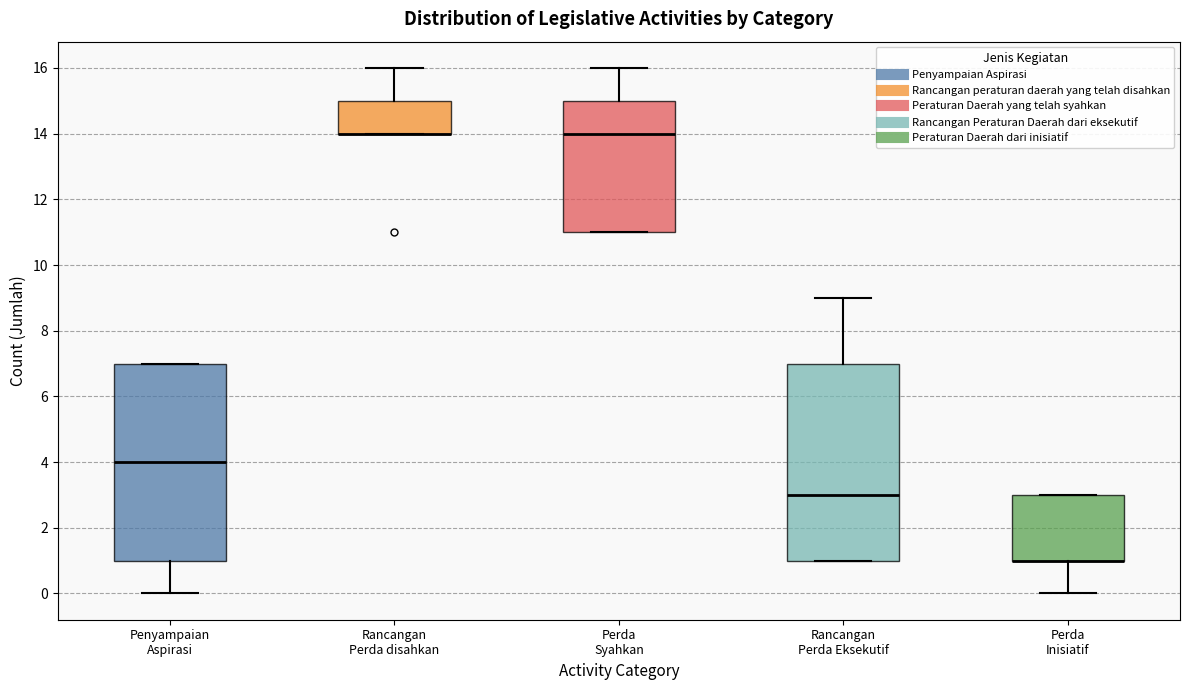

Reading left to right, read every box against the y-axis: the position of its median line, the range the box covers, and the ends of its whiskers. The values are not printed on the chart, so give them approximately, as read against the axis.

Penyampaian Aspirasi: median 4, box 1 to 7, whiskers 0 to 7
Rancangan Perda disahkan: median 14 (drawn on the box's lower edge), box 14 to 15, whiskers 14 to 16
Perda Syahkan: median 14, box 11 to 15, whiskers 11 to 16
Rancangan Perda Eksekutif: median 3, box 1 to 7, whiskers 1 to 9
Perda Inisiatif: median 1 (drawn on the box's lower edge), box 1 to 3, whiskers 0 to 3